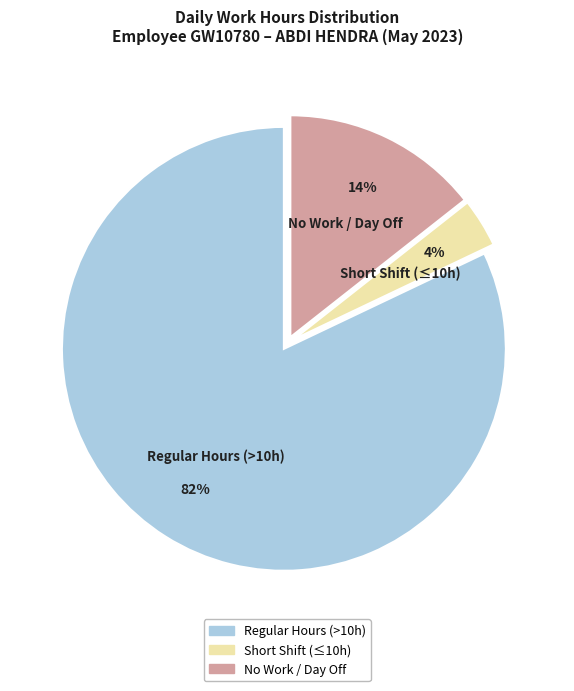

Is there a majority slice in this chart?

Yes